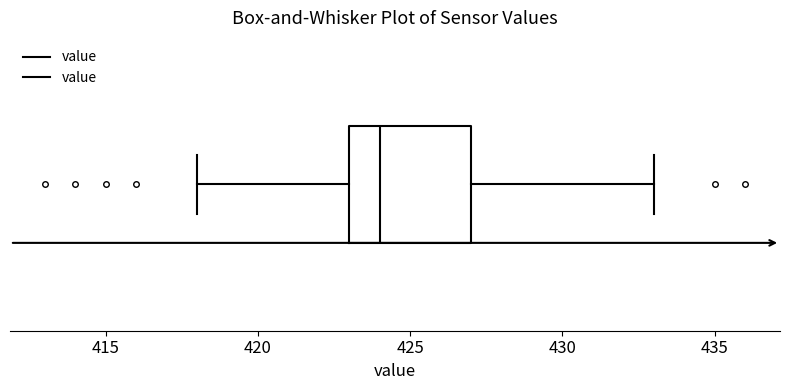

Transcribe this box plot: give where the median line is, the range the box spans, and where the two whiskers end, as read against the x-axis. The values are not printed on the chart, so give them approximately, as read against the axis.

median 424, box 423 to 427, whiskers 418 to 433